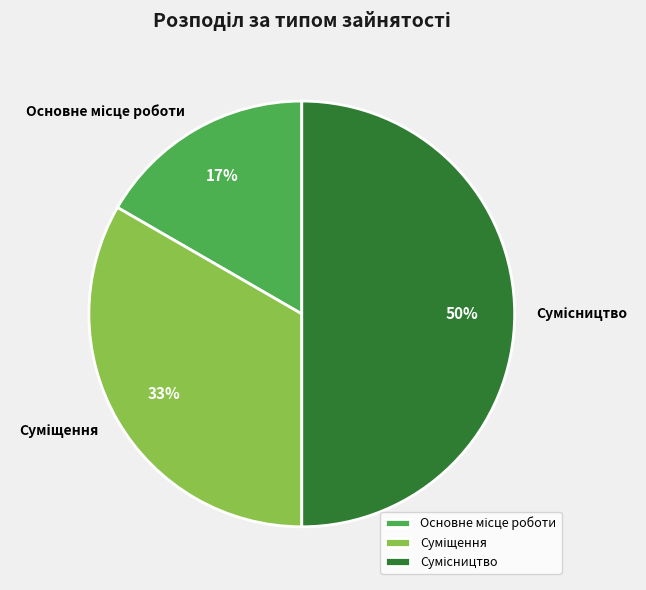

To the nearest percent, what is the difference between the largest and smallest slice percentages?

33%